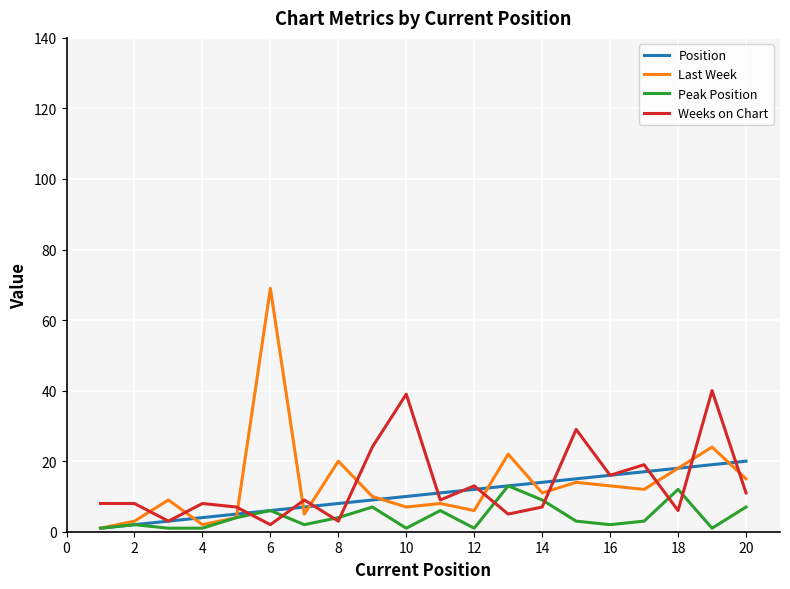

Which series has the largest range (max minus min)?

Last Week